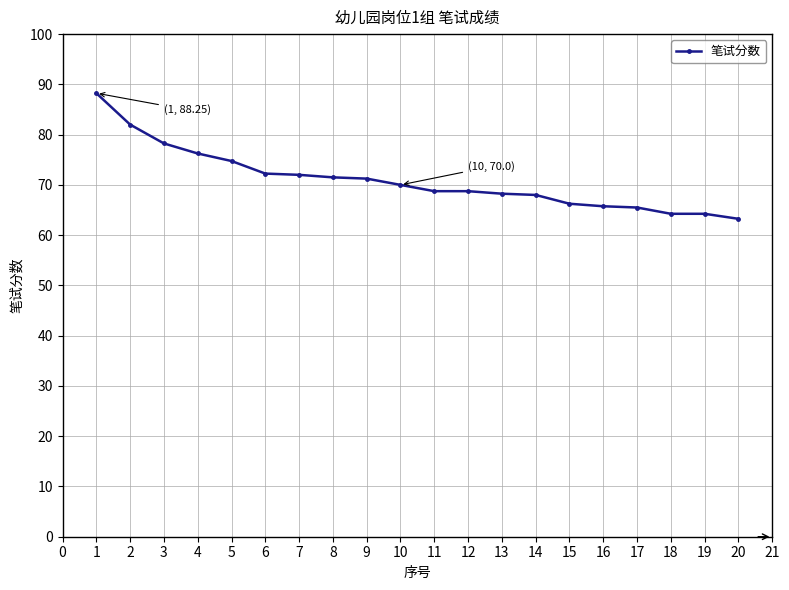

What is the value of the 11th point from the left?

68.8